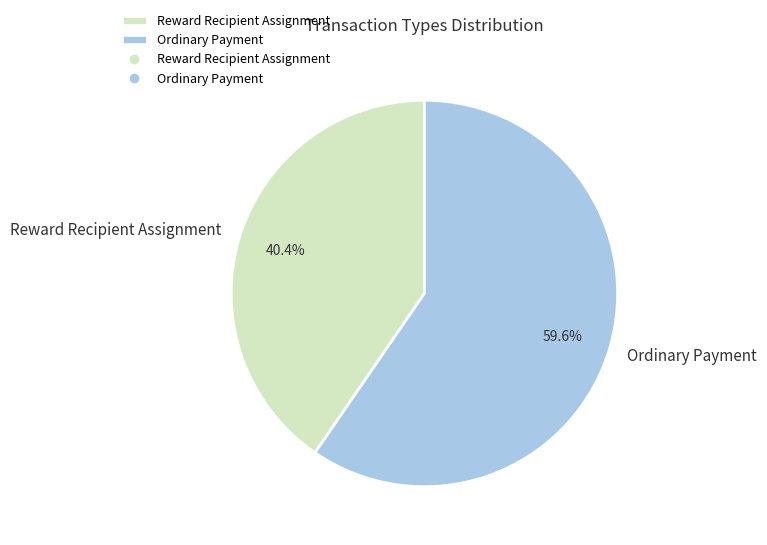

What is the total percentage of Ordinary Payment and Reward Recipient Assignment?

100.0%